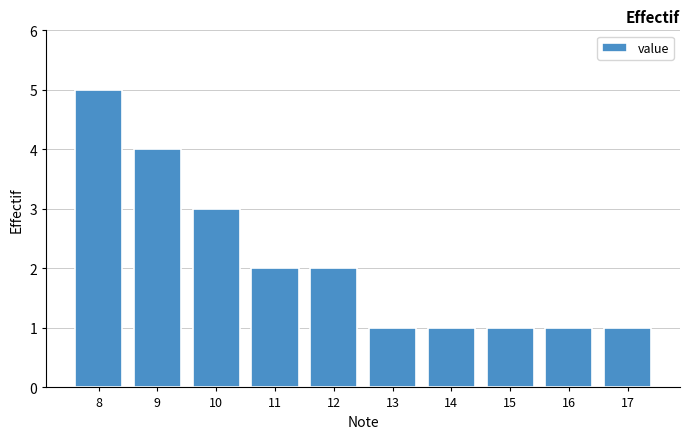

Reading left to right, what are all the values shown in this chart?

8=5	9=4	10=3	11=2	12=2	13=1	14=1	15=1	16=1	17=1